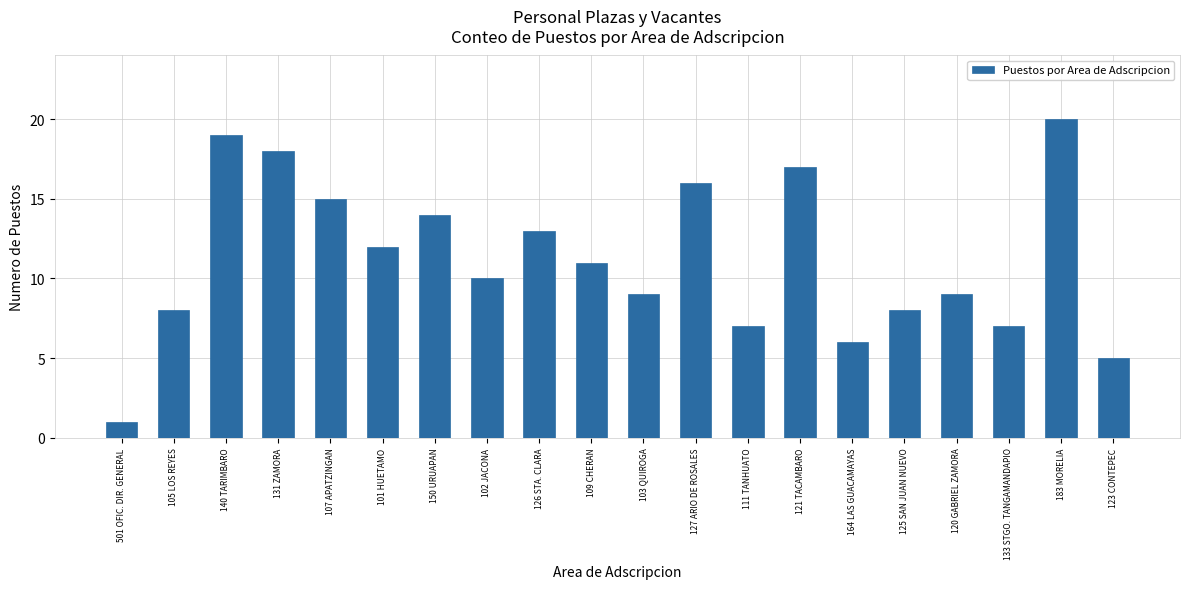

How many data points does each series have?

20